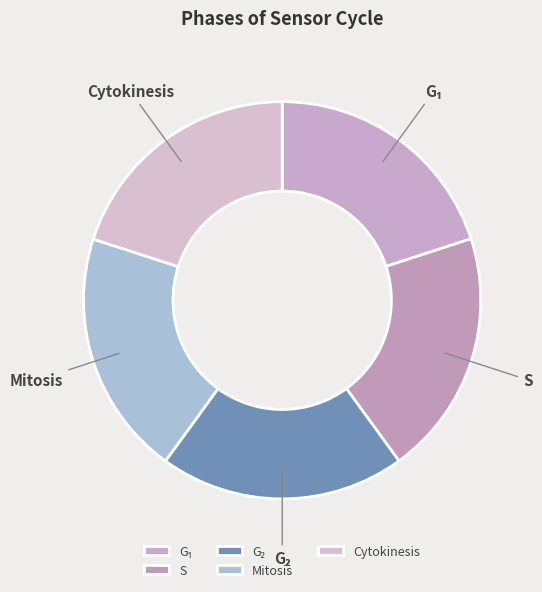

True or false: Cytokinesis accounts for 20% of the total.

True